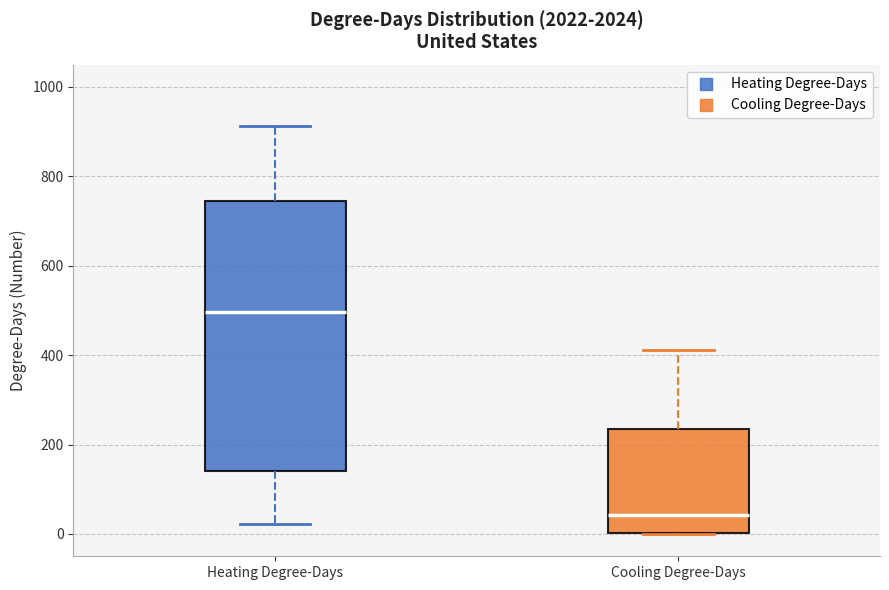

Which box has the highest median line?

Heating Degree-Days